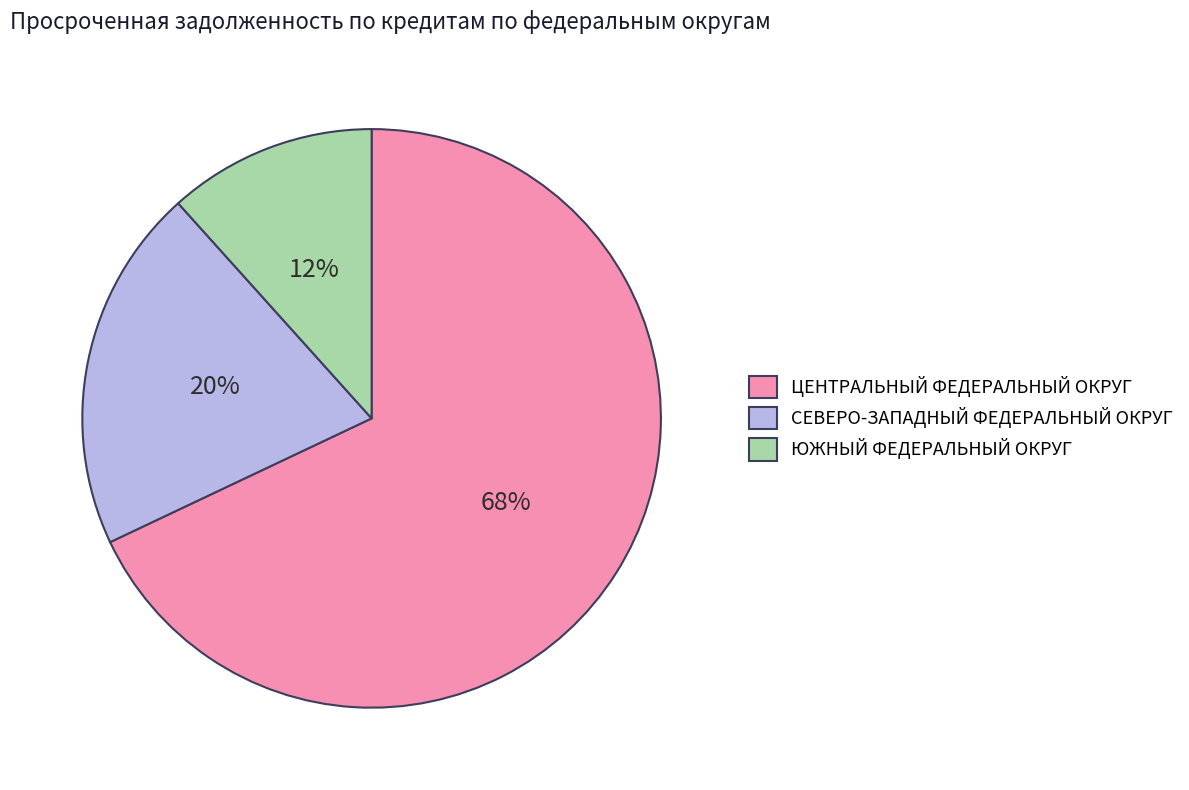

Count the number of slices in the pie.

3